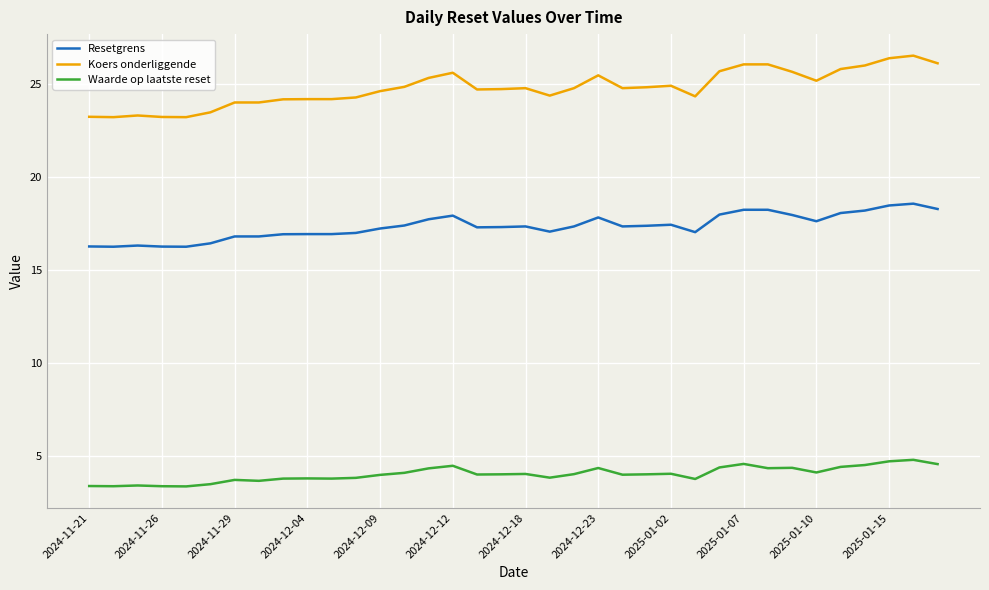

At how many categories does at least one series exceed 10?

36